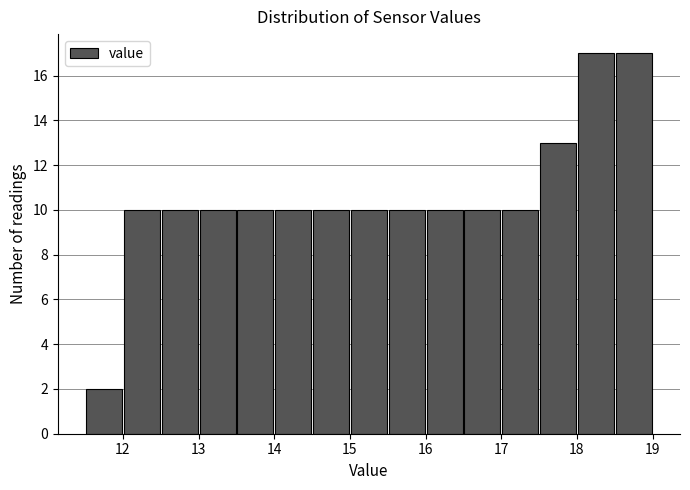

How tall is the bar that spans 17.0 to 17.5 on the x-axis? The values are not printed on the chart, so give them approximately, as read against the axis.

10